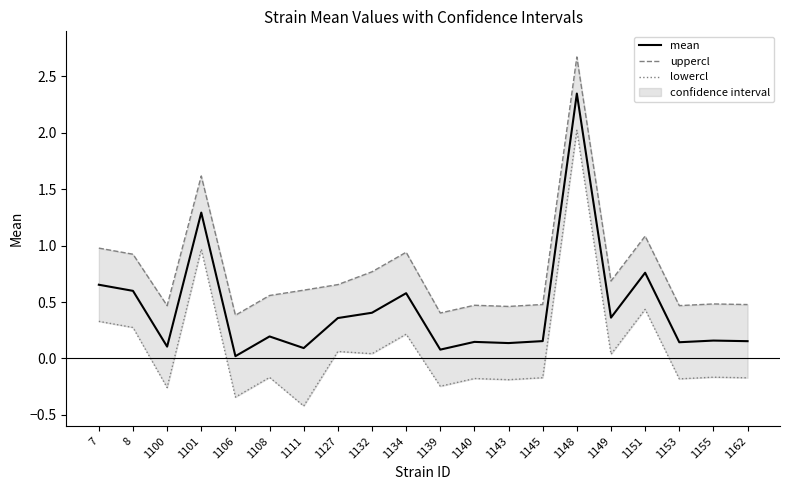

True or false: mean and lowercl cross at least once.

False